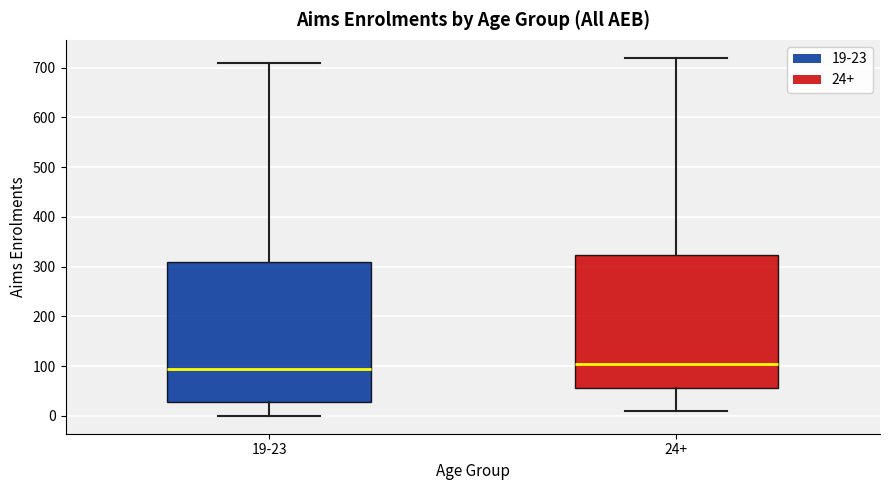

Where does the median line of the box for 24+ sit on the y-axis? The values are not printed on the chart, so give them approximately, as read against the axis.

110